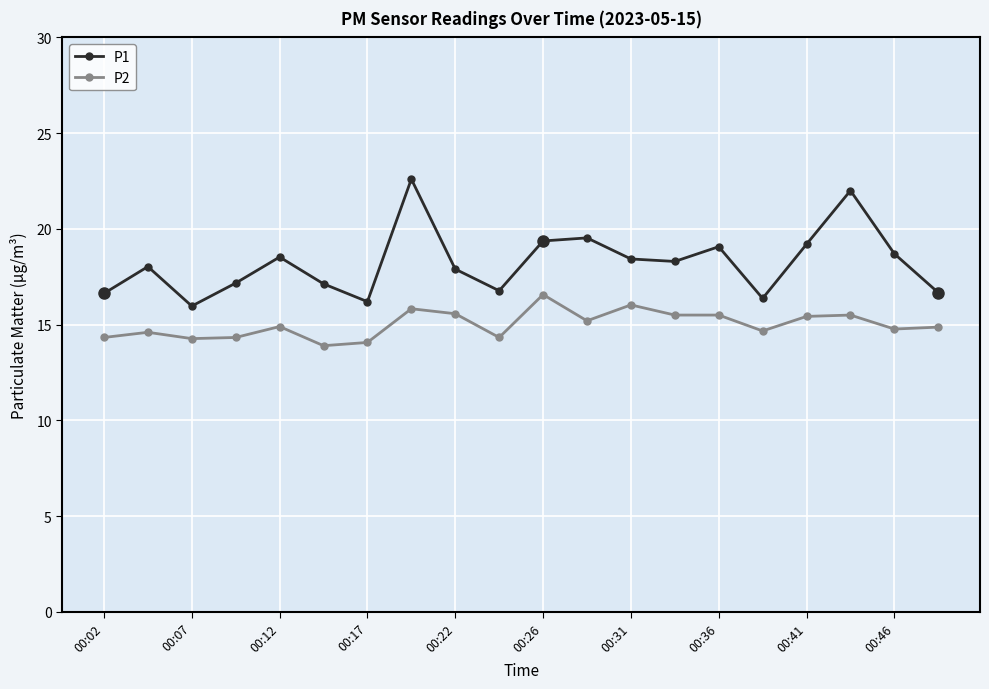

True or false: P2 and P1 cross at least once.

False